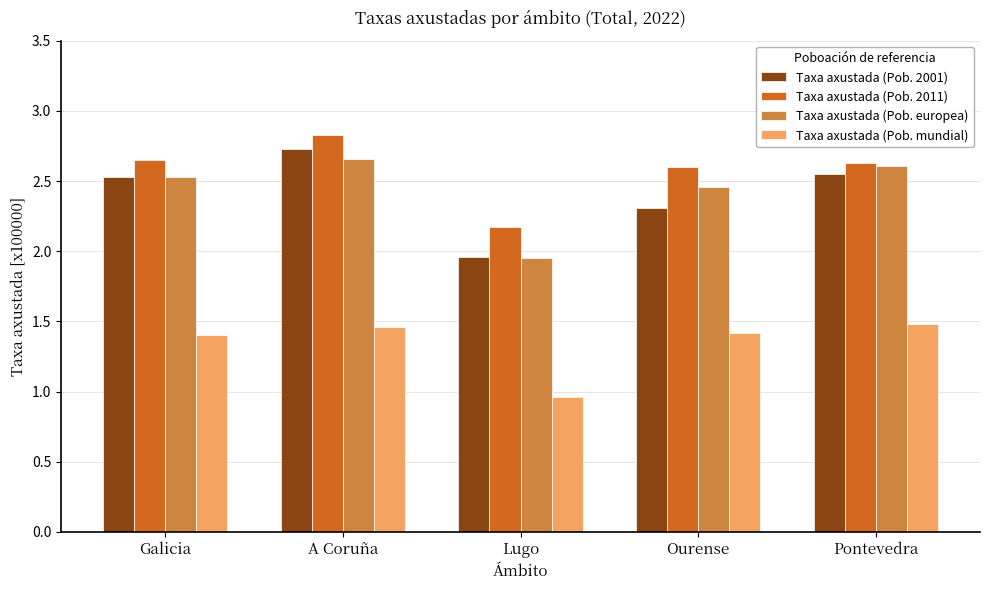

What is the difference between the highest and lowest values at A Coruña?

1.4